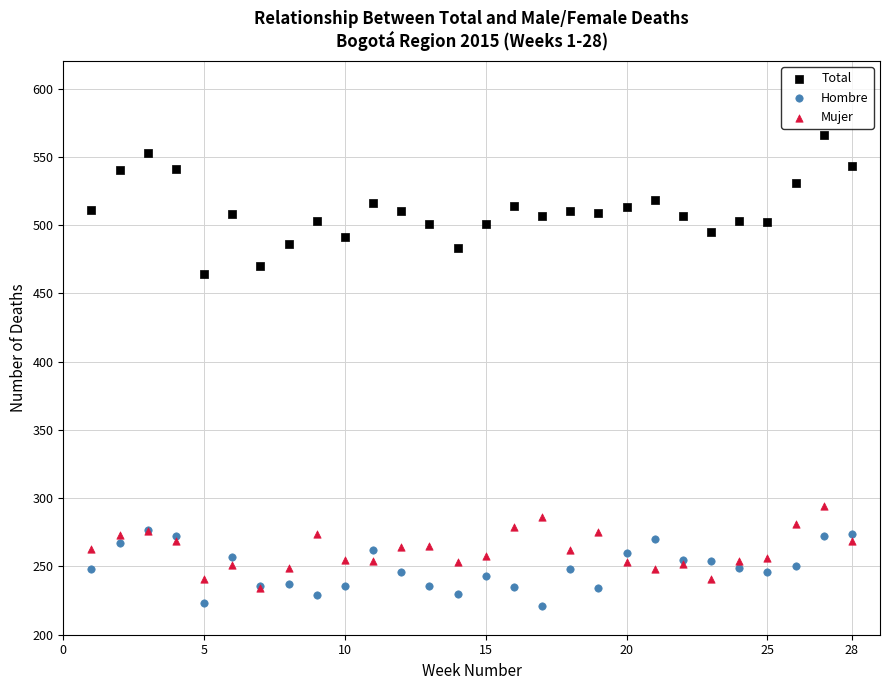

Which series has the widest spread of Y values?

Total